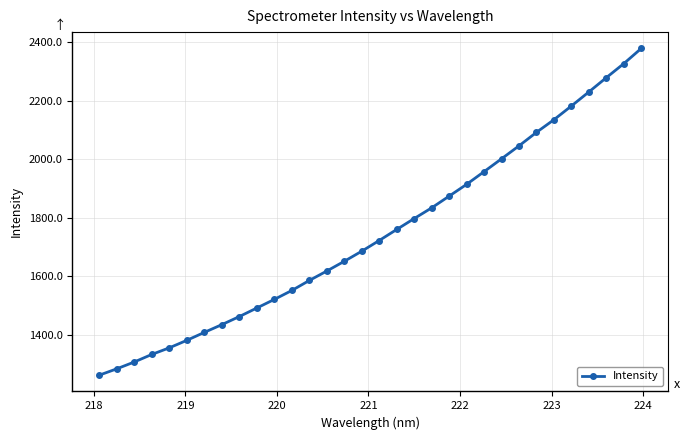

What is the value of the 29th point from the left?

2229.9